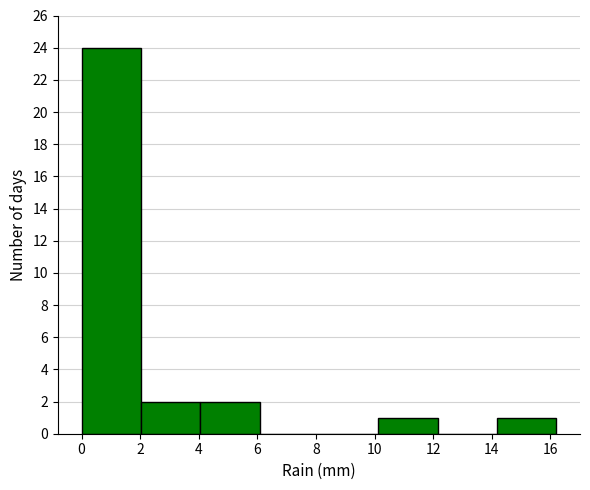

Reading left to right, list every bar in this chart as the range it spans on the x-axis followed by its height. Neither the bar edges nor the heights are printed on the chart, so give them approximately, as read against the axes.

0.0 to 2.0: 24
2.0 to 4.0: 2
4.0 to 6.0: 2
6.0 to 8.2: 0
8.2 to 10.2: 0
10.2 to 12.2: 1
12.2 to 14.2: 0
14.2 to 16.2: 1